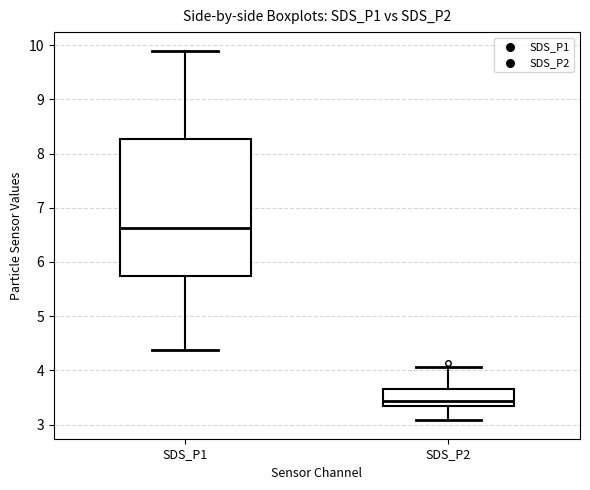

Reading left to right, transcribe this box plot: for each box, give where its median line is, the range the box spans, and where its two whiskers end, as read against the y-axis. The values are not printed on the chart, so give them approximately, as read against the axis.

SDS_P1: median 6.6, box 5.7 to 8.3, whiskers 4.4 to 9.9
SDS_P2: median 3.4 (just above the box's lower edge), box 3.4 to 3.6, whiskers 3.1 to 4.1